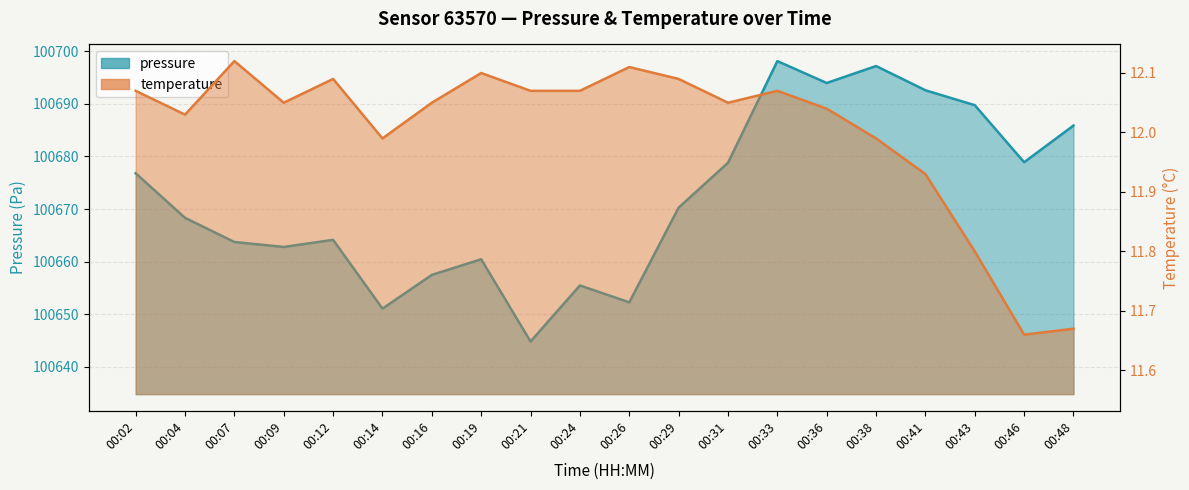

Is it true that pressure equals 166097.8 at 00:31?

False